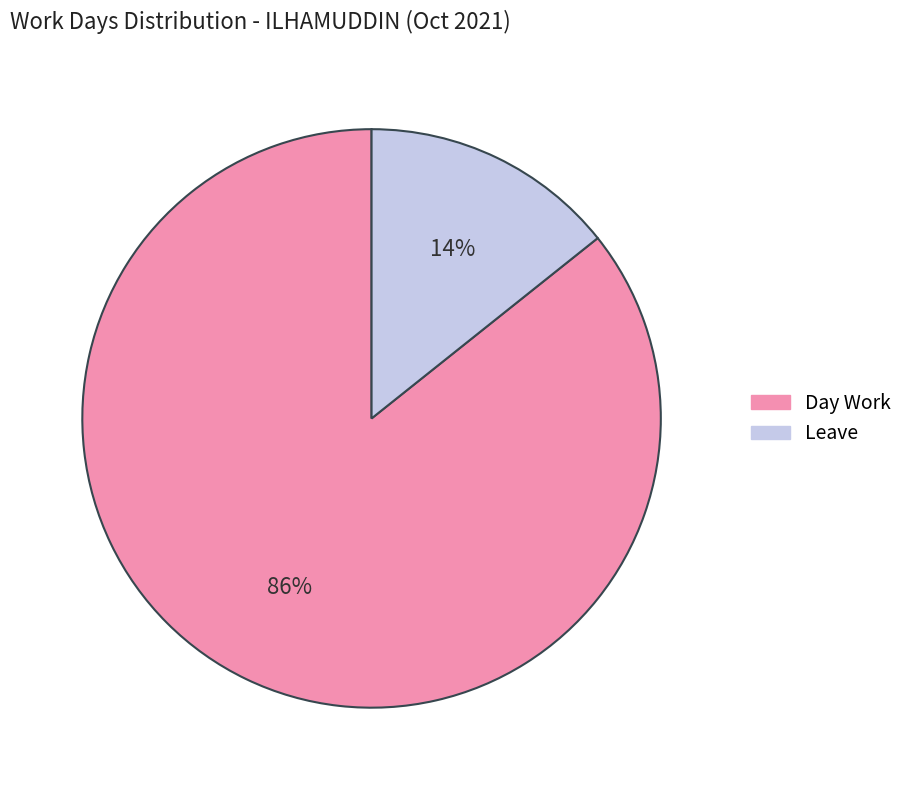

To the nearest percent, what is the average slice percentage?

50%